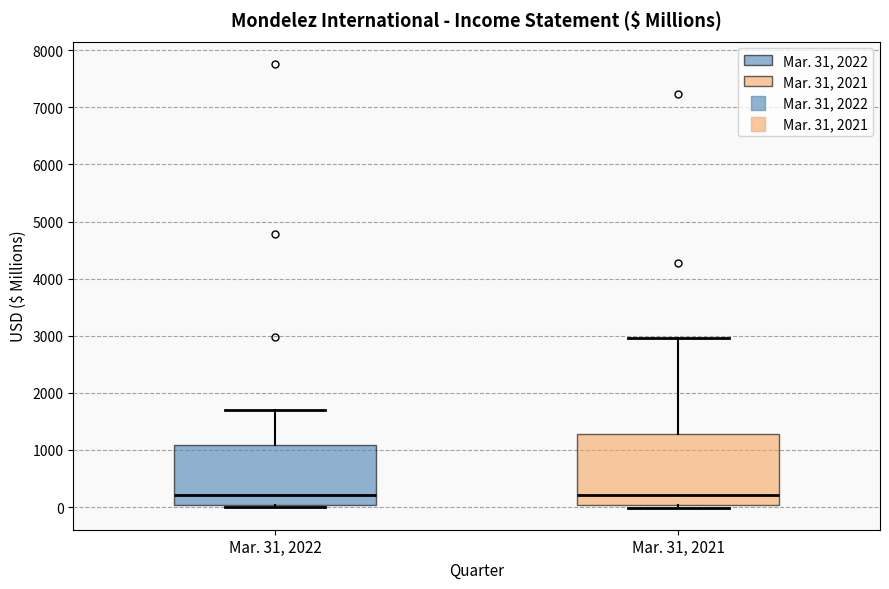

Reading left to right, transcribe this box plot: for each box, give where its median line is, the range the box spans, and where its two whiskers end, as read against the y-axis. The values are not printed on the chart, so give them approximately, as read against the axis.

Mar. 31, 2022: median 200, box 0 to 1100, whiskers 0 (just below the box's lower edge) to 1700
Mar. 31, 2021: median 200, box 0 to 1300, whiskers 0 (just below the box's lower edge) to 3000